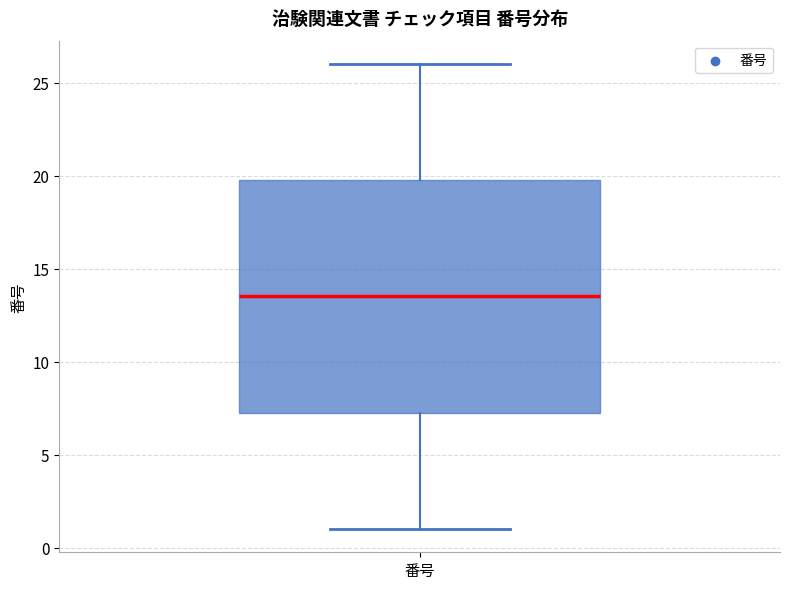

Read this box plot against the y-axis: the position of the median line, the range covered by the box, and the ends of both whiskers. The values are not printed on the chart, so give them approximately, as read against the axis.

median 13.5, box 7.5 to 20.0, whiskers 1.0 to 26.0